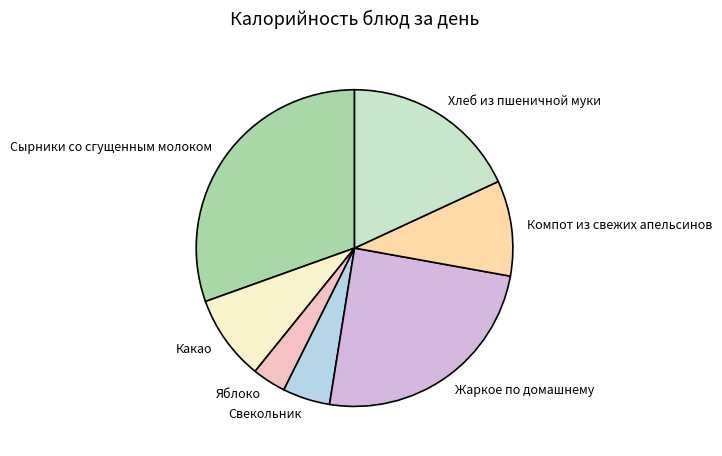

Is there a majority slice in this chart?

No